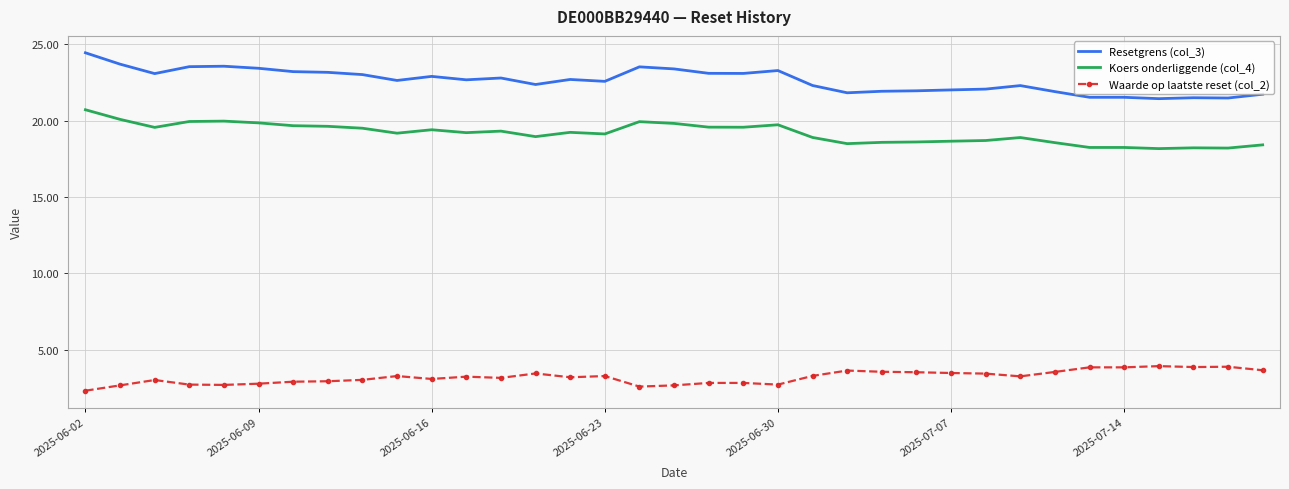

Which series has the largest total across all categories?

Resetgrens (col_3)